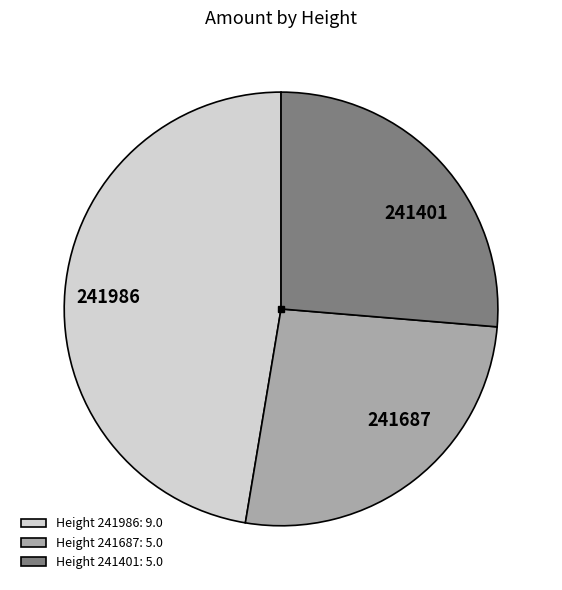

Which slice is the largest?

Height 241986: 9.0